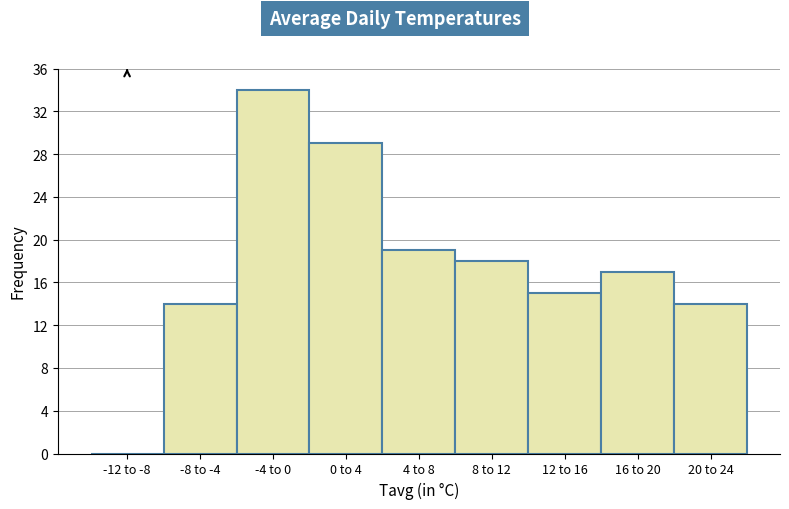

Reading left to right, what are all the values shown in this chart?

-12 to -8=0	-8 to -4=14	-4 to 0=34	0 to 4=29	4 to 8=19	8 to 12=18	12 to 16=15	16 to 20=17	20 to 24=14